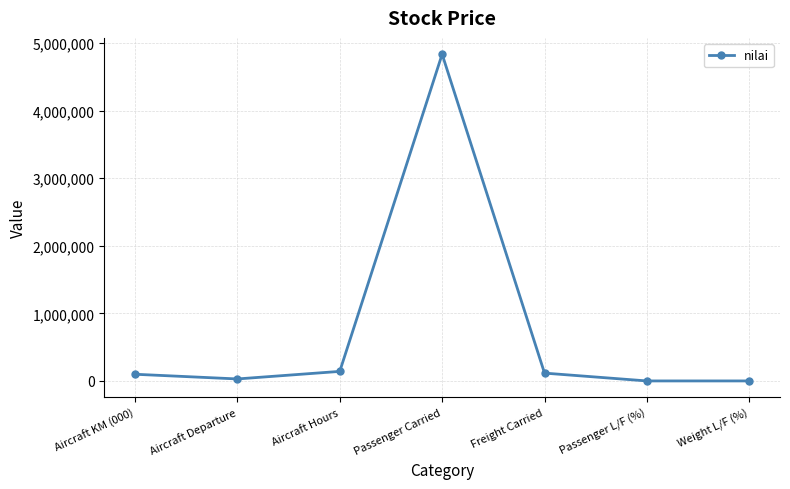

What is the difference between the values at Aircraft Departure and Aircraft Hours?

111736